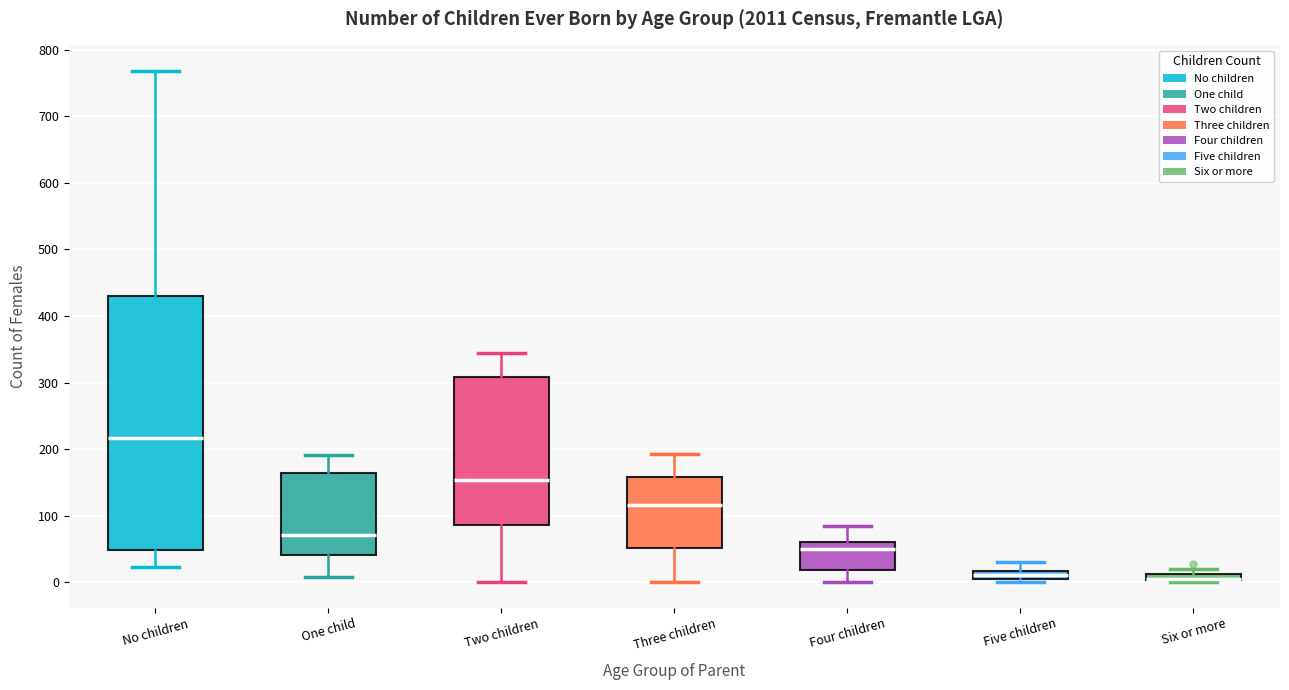

Which box is the tallest, from its lower edge to its upper edge?

No children